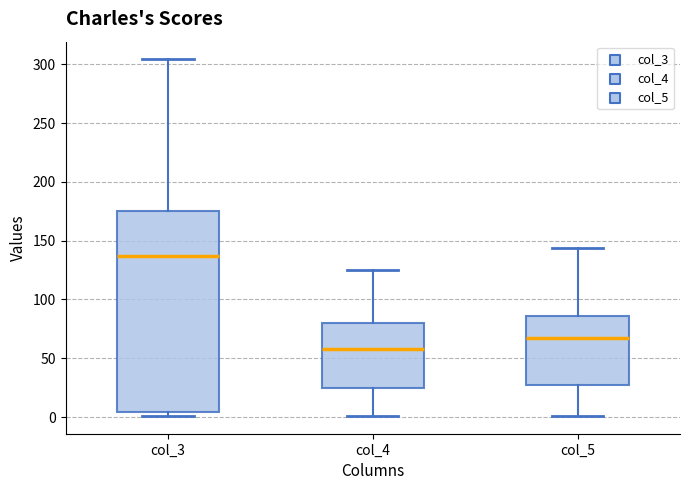

Reading left to right, transcribe this box plot: for each box, give where its median line is, the range the box spans, and where its two whiskers end, as read against the y-axis. The values are not printed on the chart, so give them approximately, as read against the axis.

col_3: median 135, box 5 to 175, whiskers 0 to 305
col_4: median 60, box 25 to 80, whiskers 0 to 125
col_5: median 65, box 25 to 85, whiskers 0 to 145